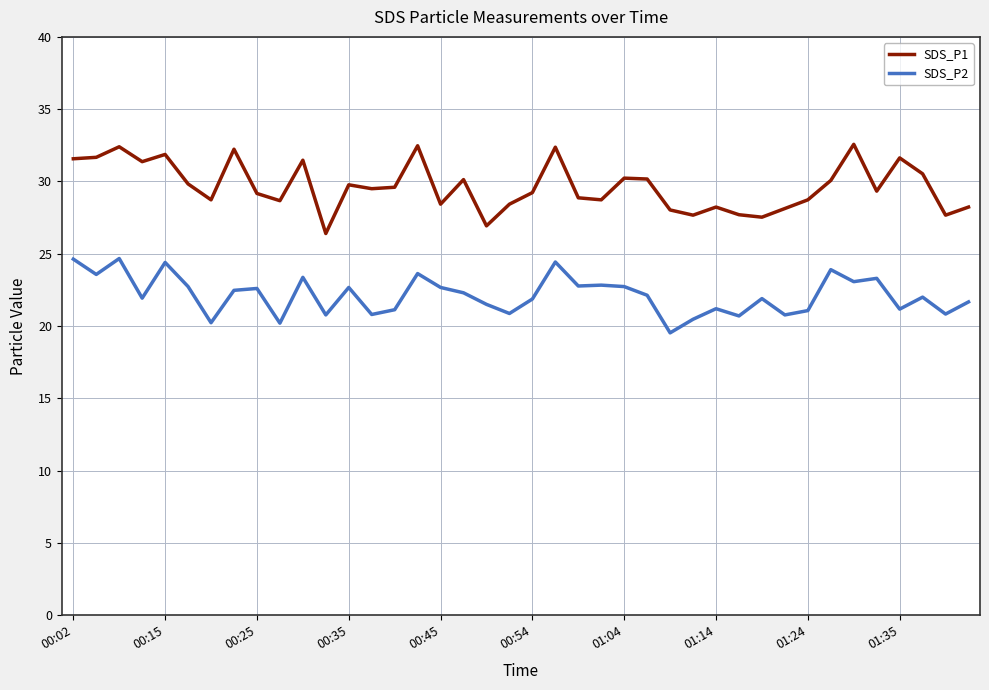

What is the maximum value shown in the chart?

32.6